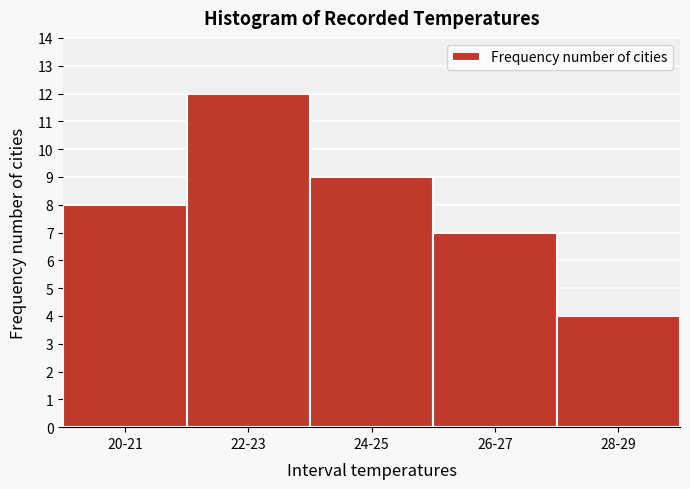

Reading right to left, extract all data points from this chart.

4	7	9	12	8